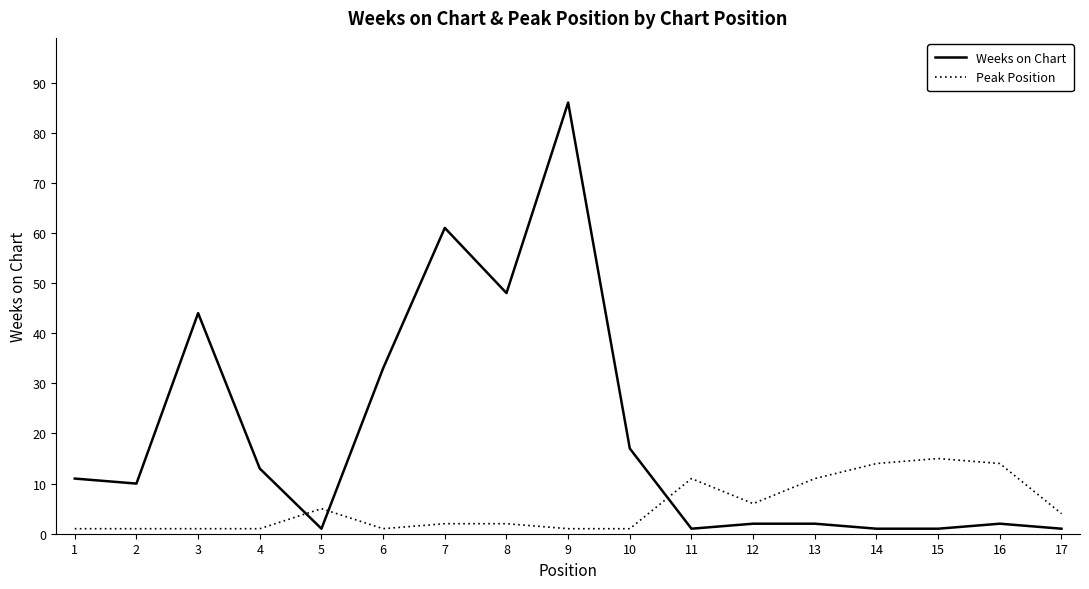

After their last crossing, which series has the higher values: Weeks on Chart or Peak Position?

Peak Position